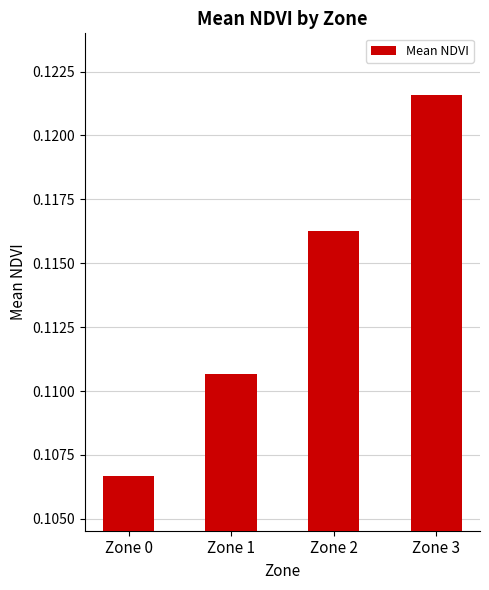

Which has a higher value, Zone 2 or Zone 1?

Zone 2